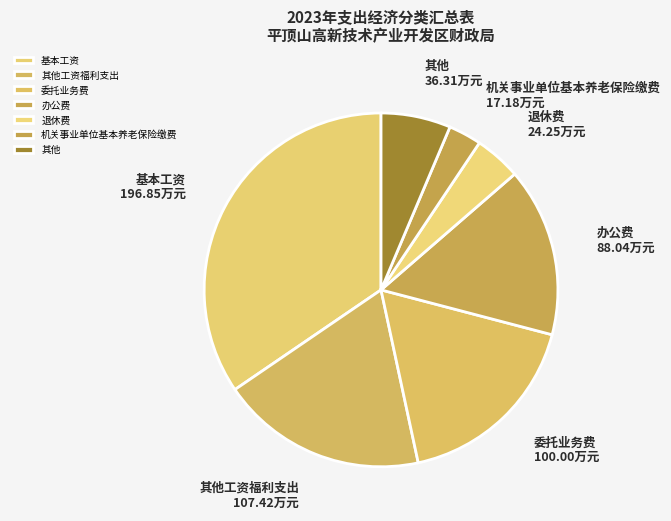

Rank the categories by value from lowest to highest.

机关事业单位基本养老保险缴费, 退休费, 其他, 办公费, 委托业务费, 其他工资福利支出, 基本工资